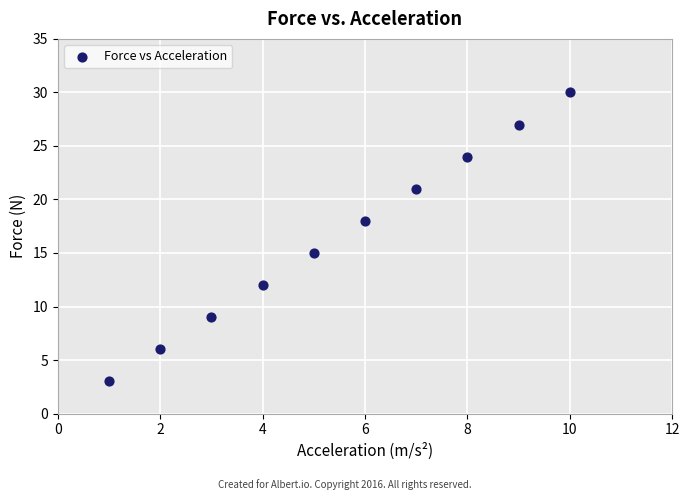

What is the range of X values (max minus min)?

9